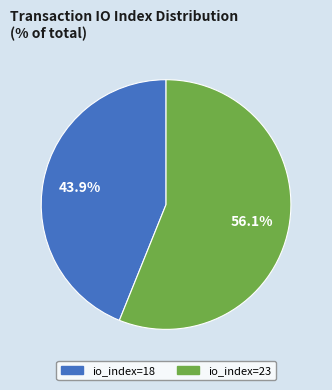

What percentage is NOT represented by io_index=18?

56.1%